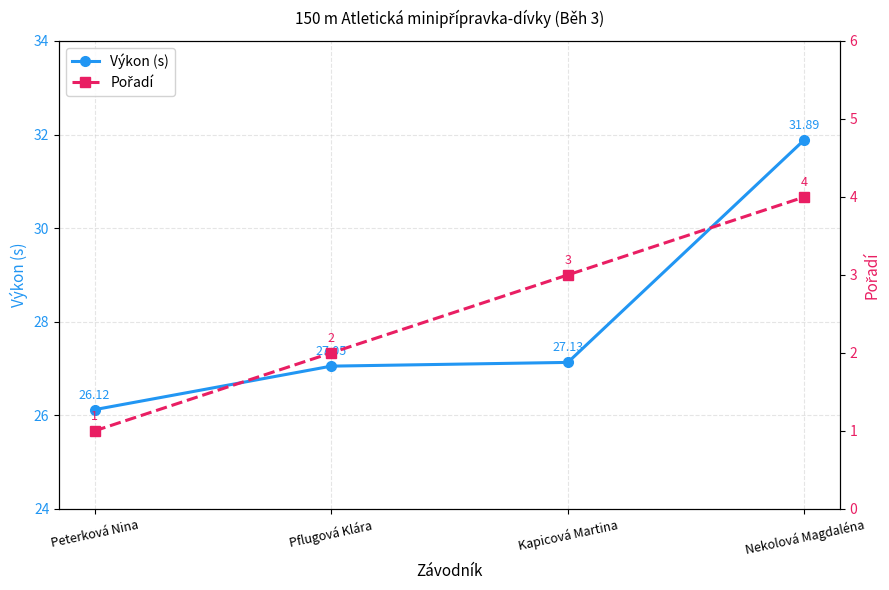

Which category has the highest value in the Pořadí series?

Nekolová Magdaléna